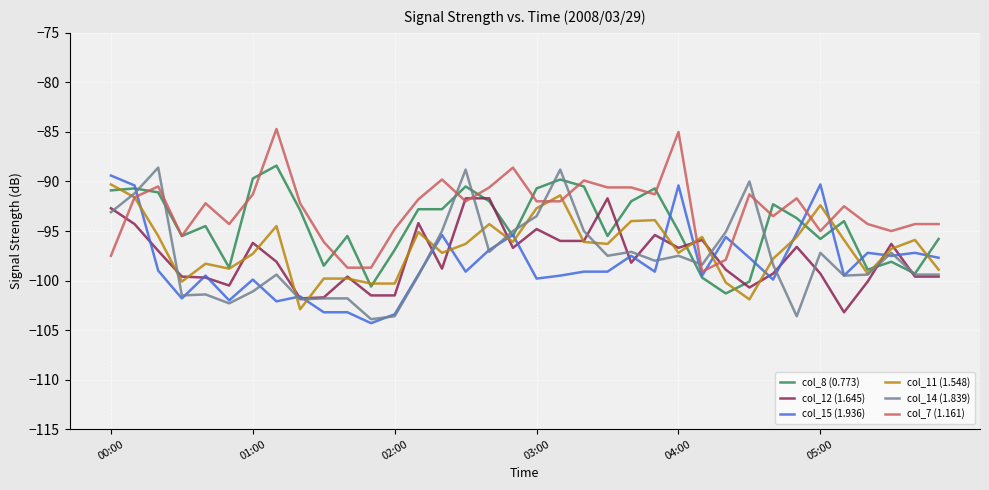

What is the difference between the second highest and minimum values in the col_14 (1.839) series?

15.1